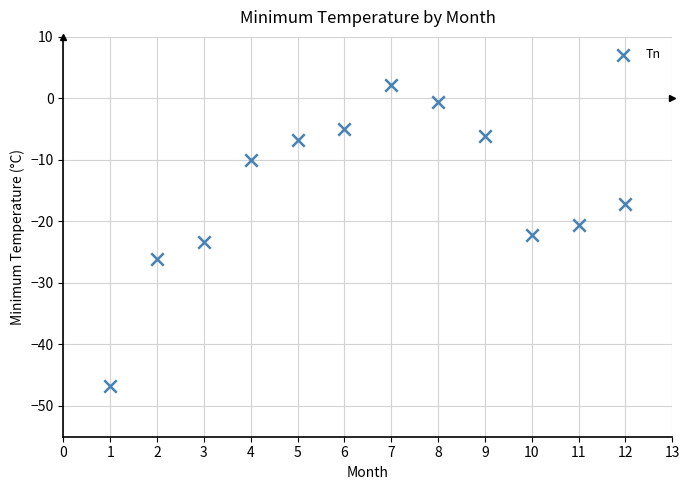

What is the average X value?

6.5